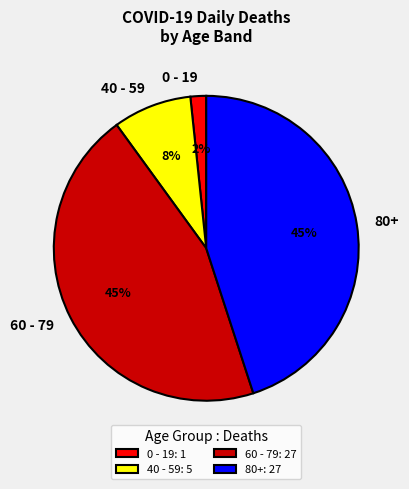

How many segments does this pie chart have?

4